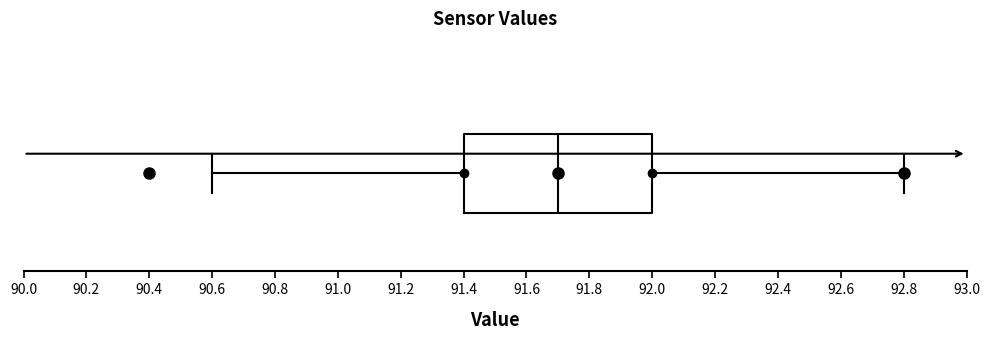

Where does the left whisker of the box end on the x-axis? The values are not printed on the chart, so give them approximately, as read against the axis.

90.6